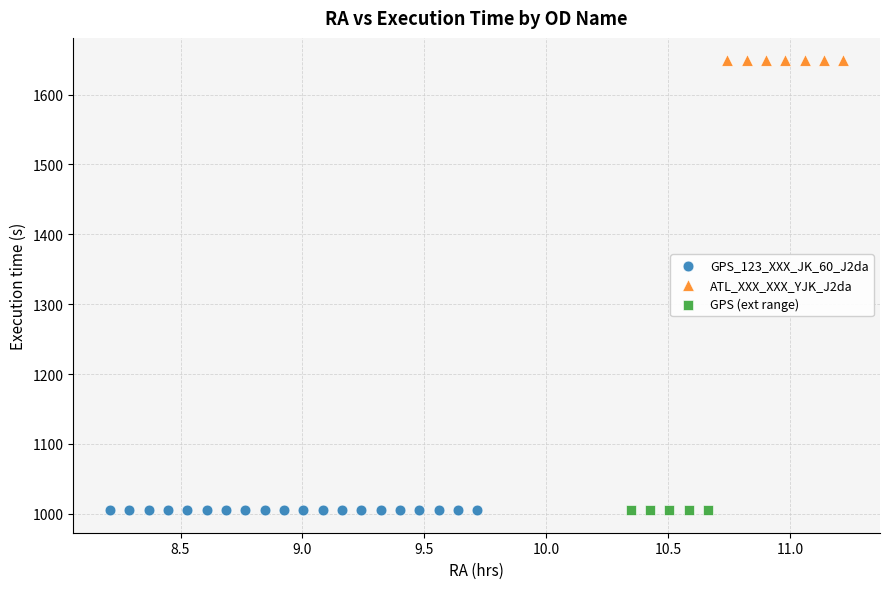

Which series contains the highest Y value?

ATL_XXX_XXX_YJK_J2da